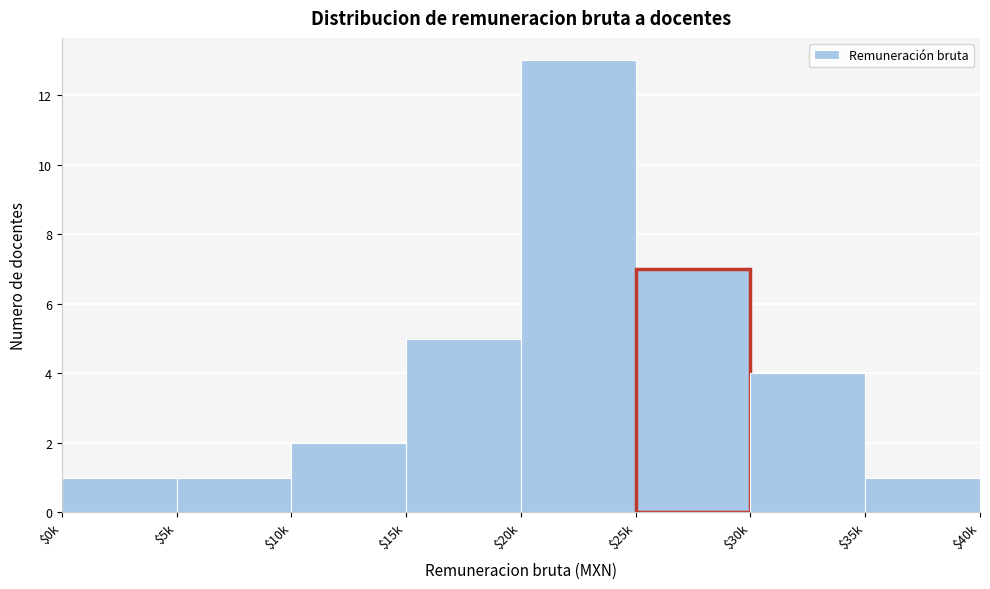

Reading left to right, what are all the values shown in this chart?

1	1	2	5	13	7	4	1